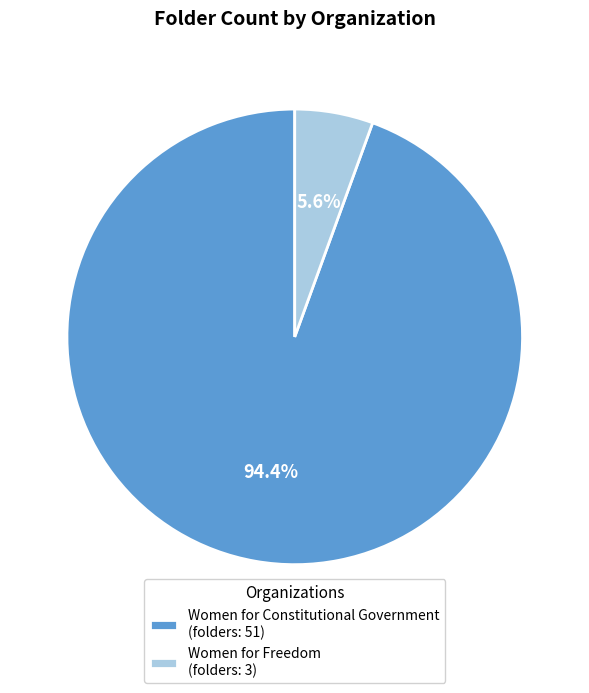

Is it true that Women for Constitutional Government is 94% of the pie?

True